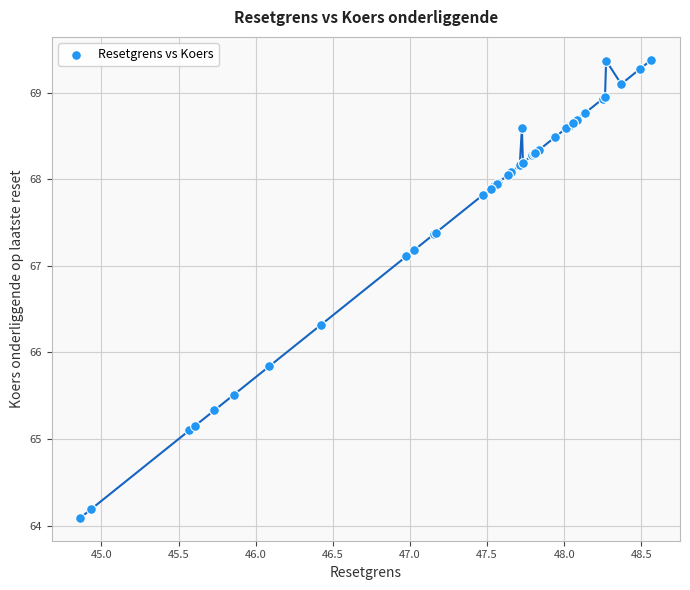

What Y value in the scatter plot is closest to 66?

65.8